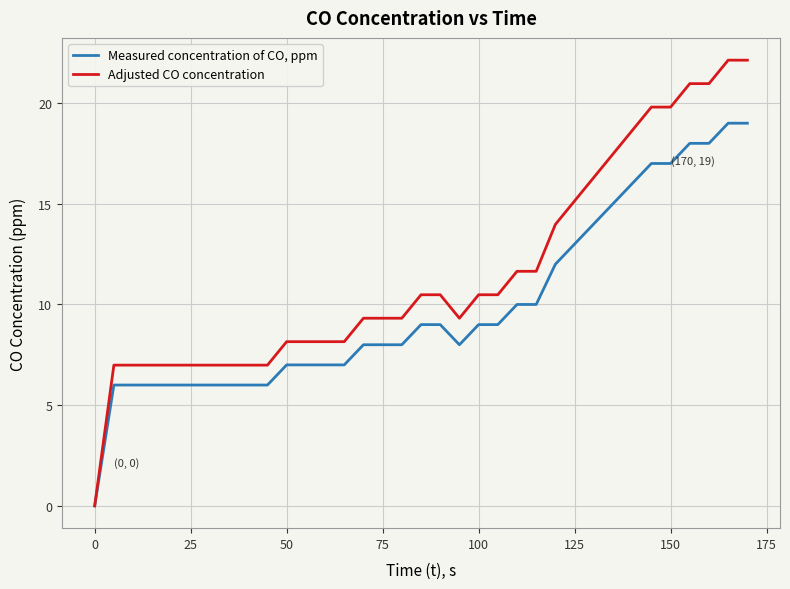

What is the greatest value displayed?

22.1